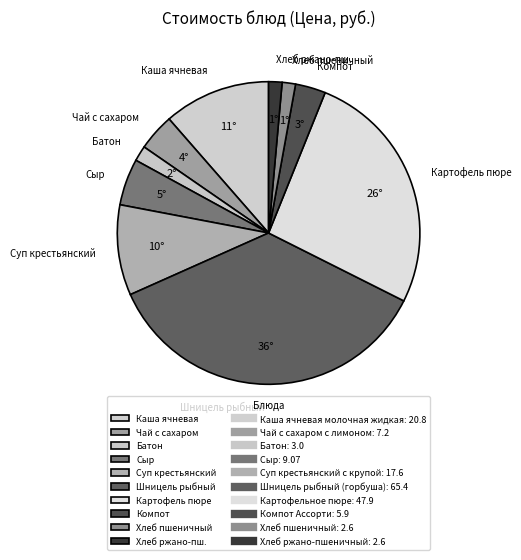

Which category has the biggest portion of the pie?

Шницель рыбный